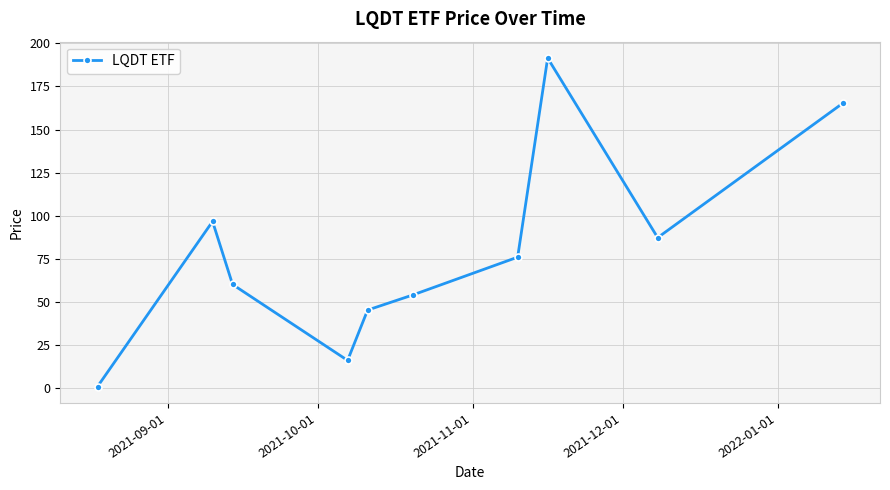

What is the average value?

79.4